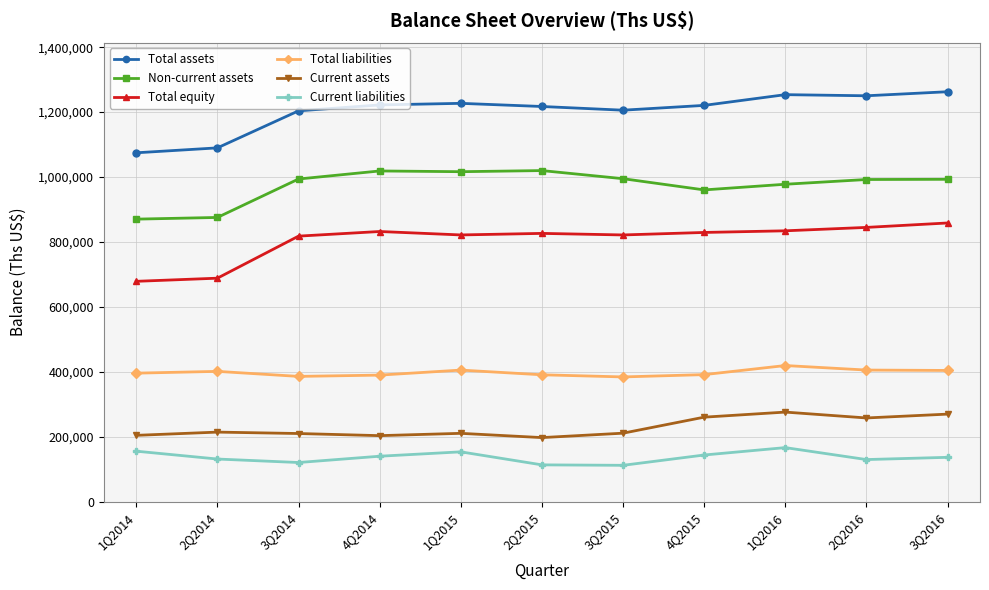

How many values in the Total liabilities series are below 395934?

5